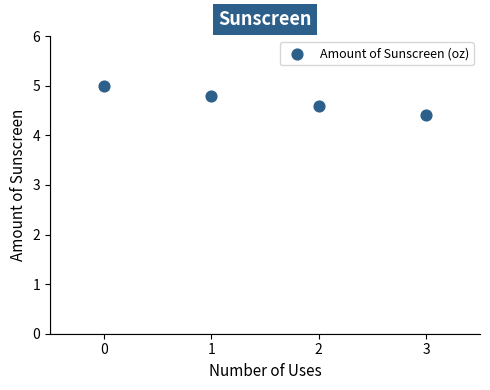

What is the range of Y values (max minus min)?

0.6